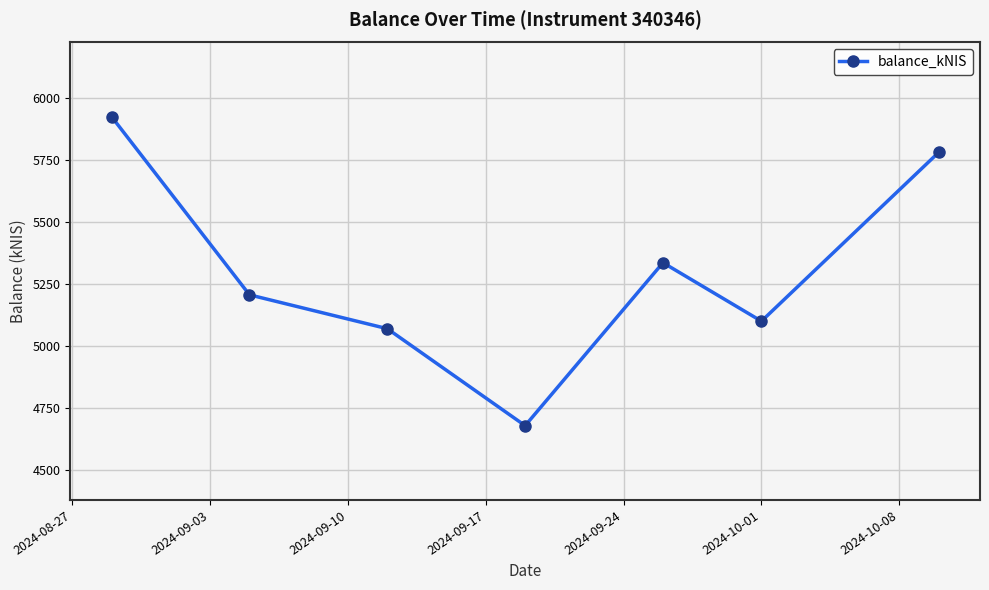

What is the minimum value shown in the chart?

4678.3